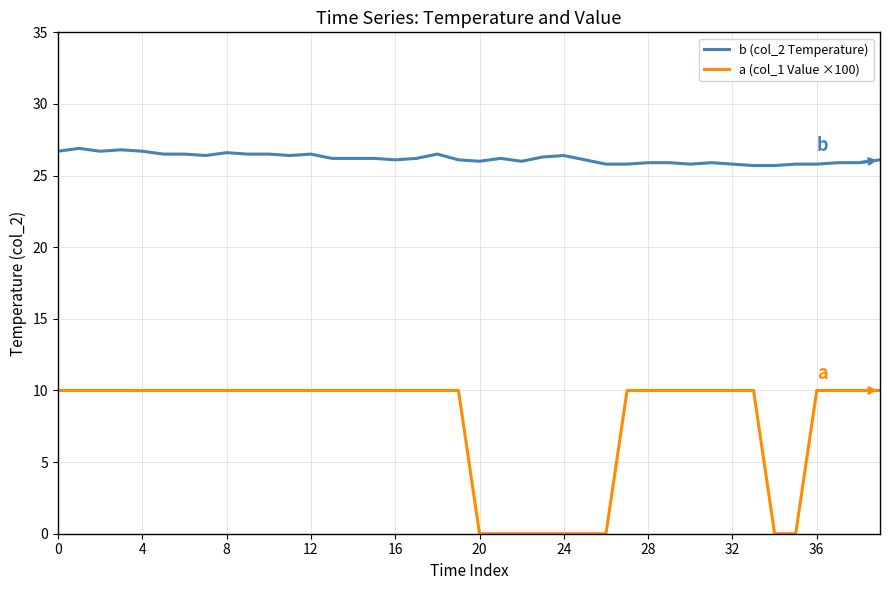

True or false: b (col_2 Temperature) and a (col_1 Value ×100) cross at least once.

False